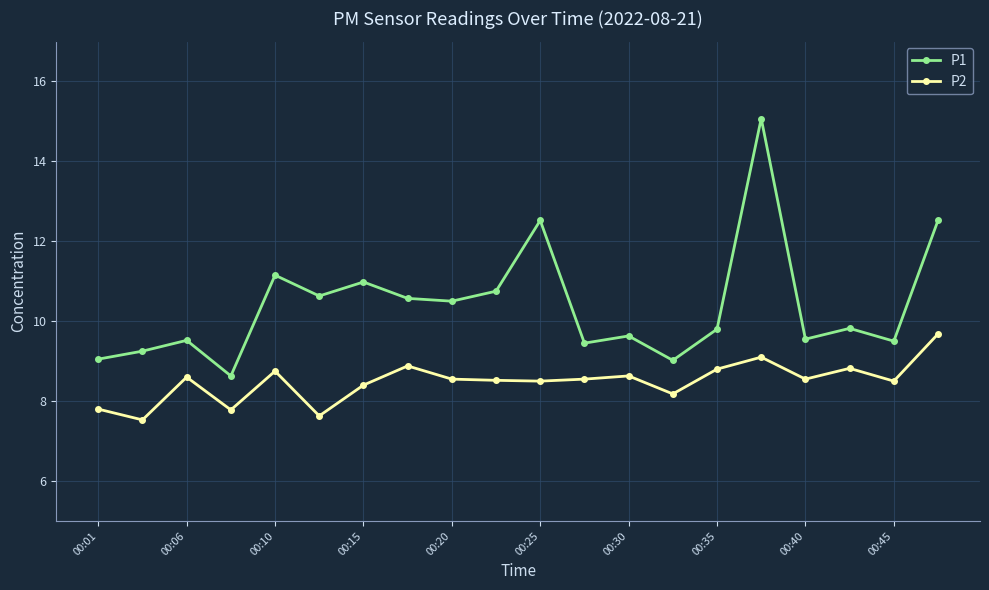

What is the maximum value shown in the chart?

15.1